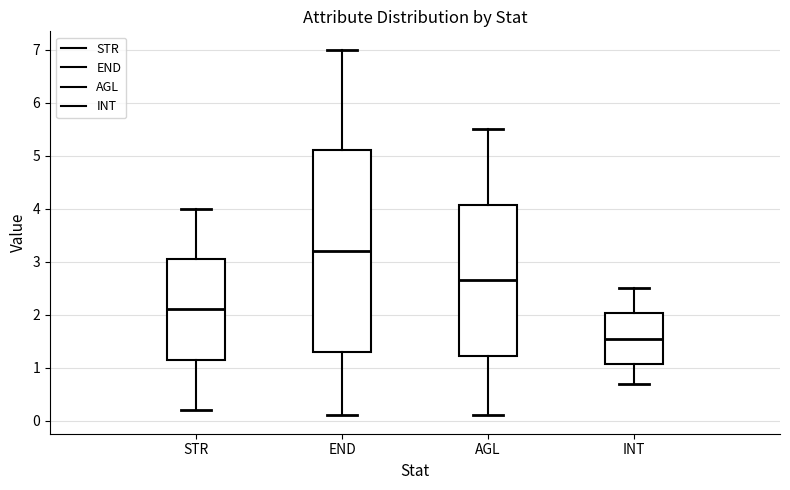

Which box is the tallest, from its lower edge to its upper edge?

END